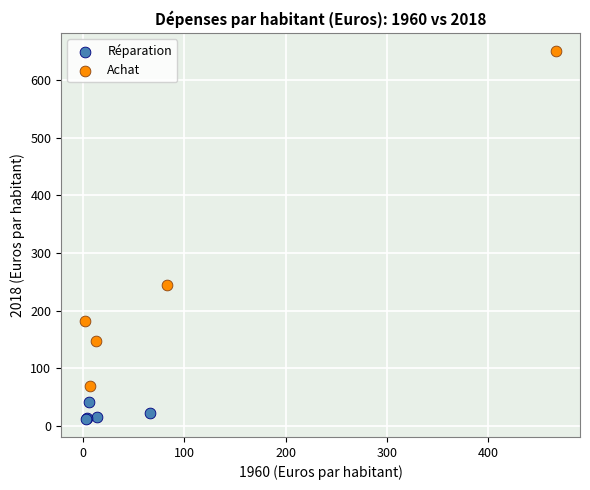

Which series reaches the minimum Y coordinate?

Réparation